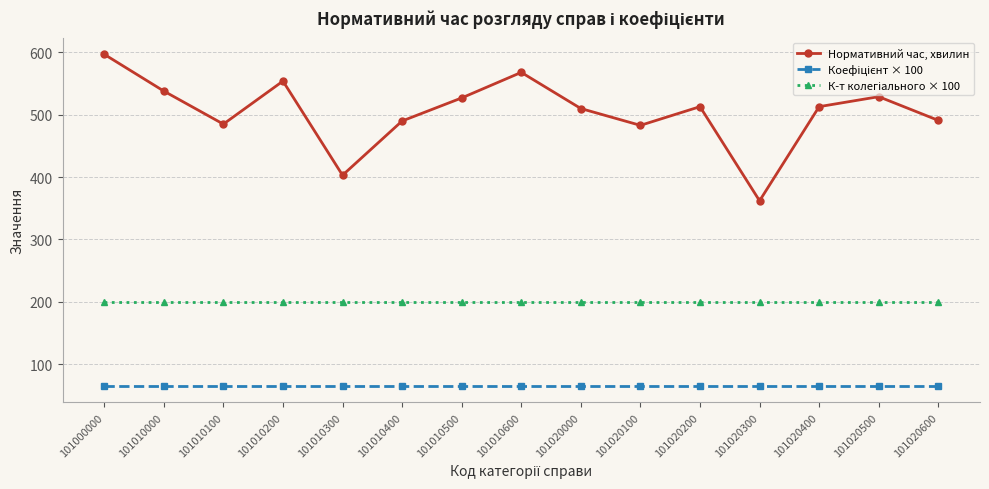

What is the difference between the Нормативний час, хвилин values at 101010100 and 101010200?

69